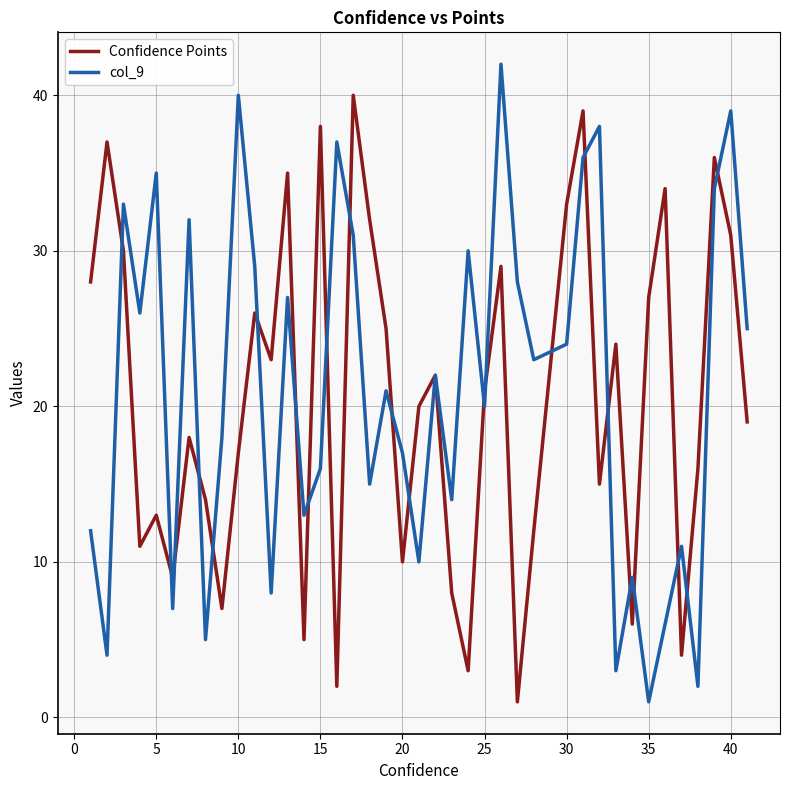

Rank the series by their maximum value, from lowest to highest.

Confidence Points, col_9